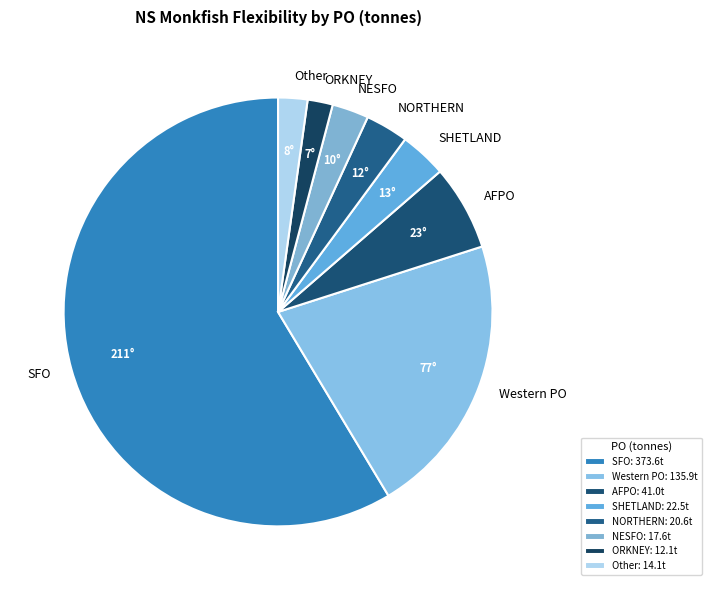

True or false: SFO accounts for 65% of the total.

False